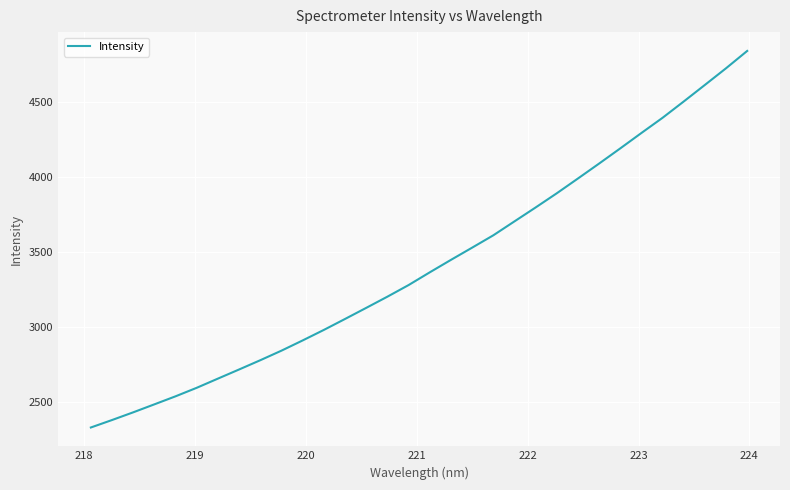

What is the difference between the maximum and minimum values?

2509.9